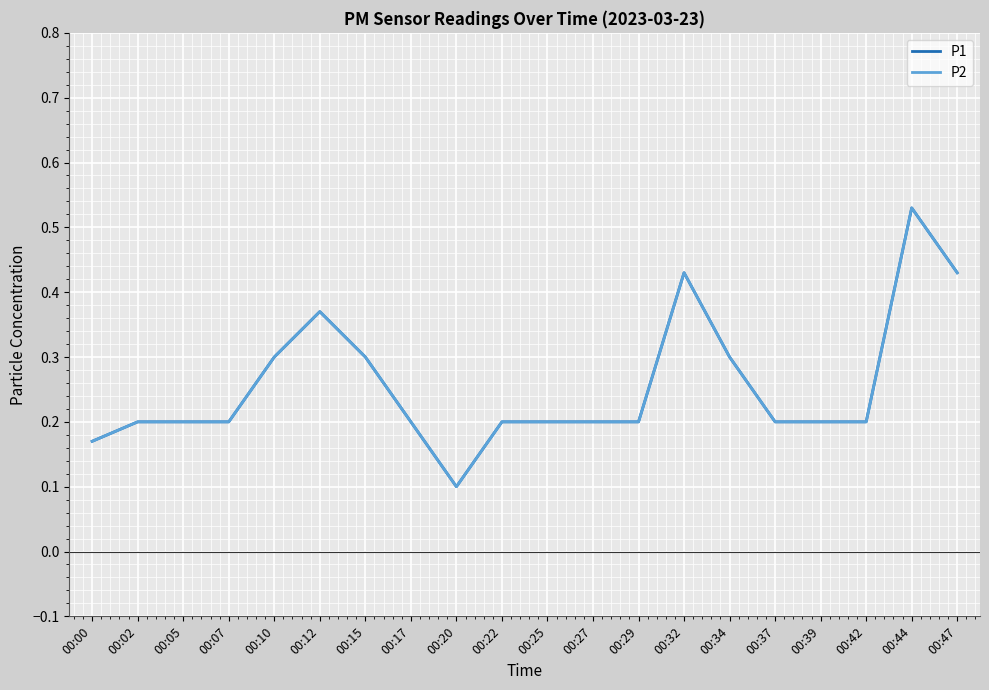

How many data points does each series have?

20